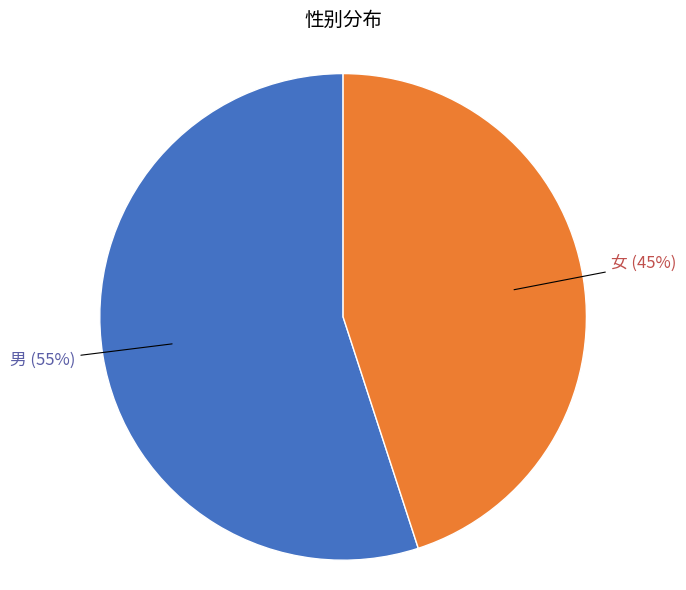

Is there a majority slice in this chart?

Yes